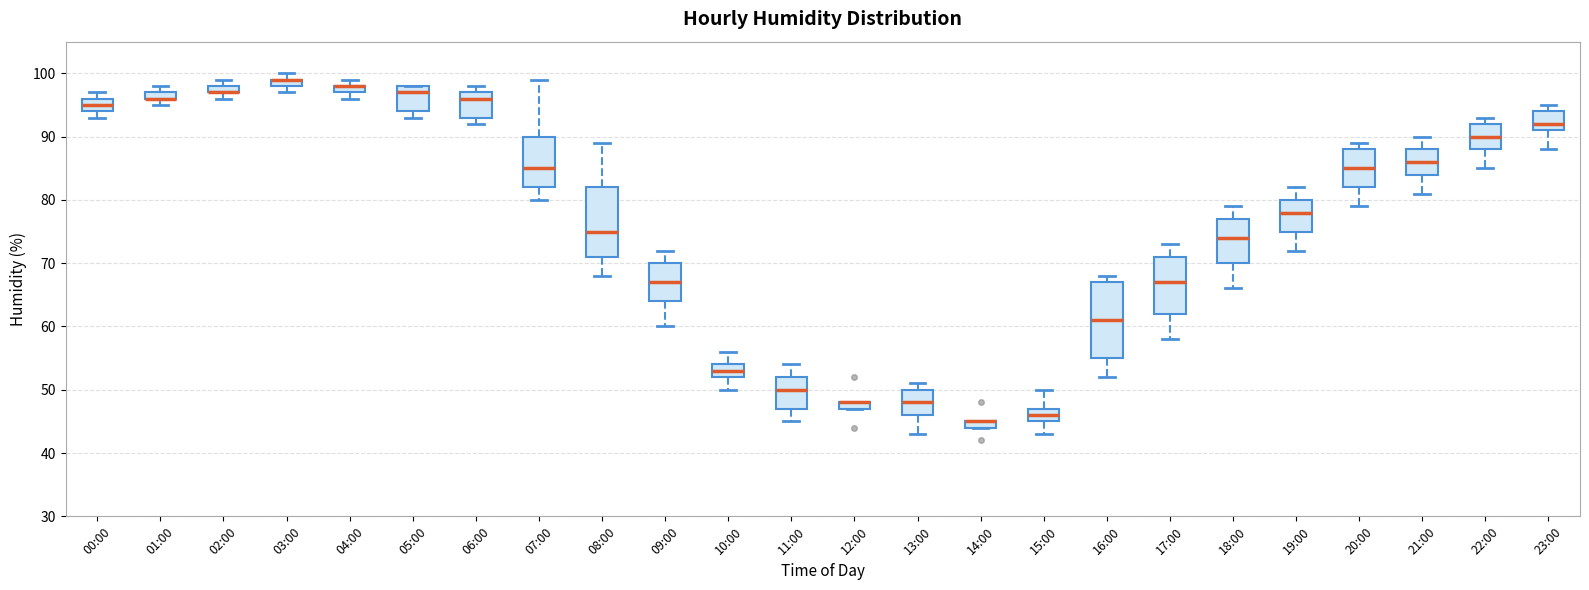

Comparing the boxes themselves (not the whiskers), which one is the tallest?

16:00